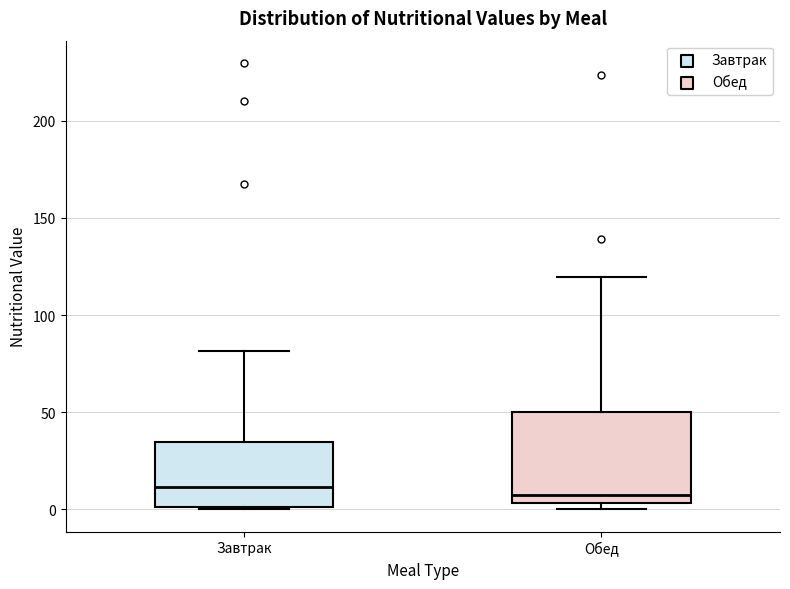

Where is the lower edge of the box for Обед on the y-axis? The values are not printed on the chart, so give them approximately, as read against the axis.

5